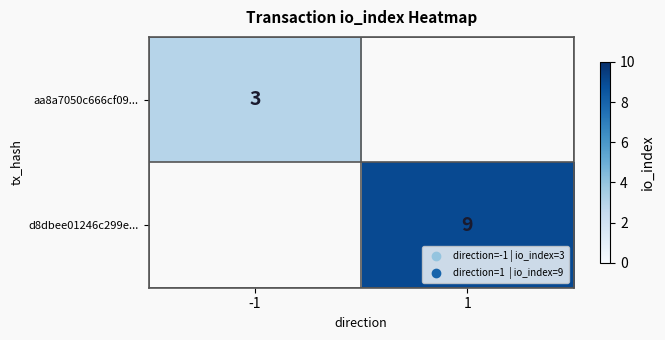

How many positive values does the d8dbee01246c299e... series have?

1